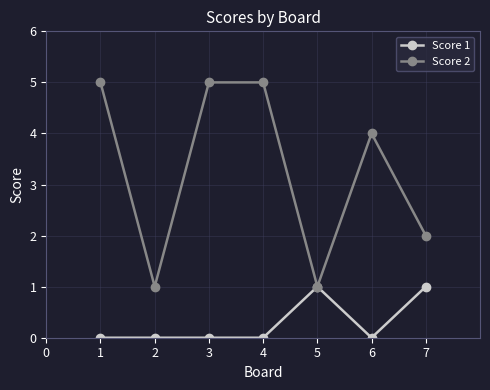

What is the total value across all series at 7?

3